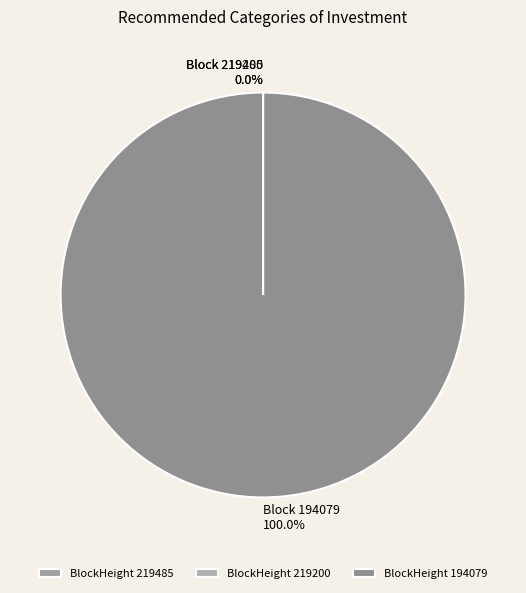

Does any single category account for the majority?

Yes